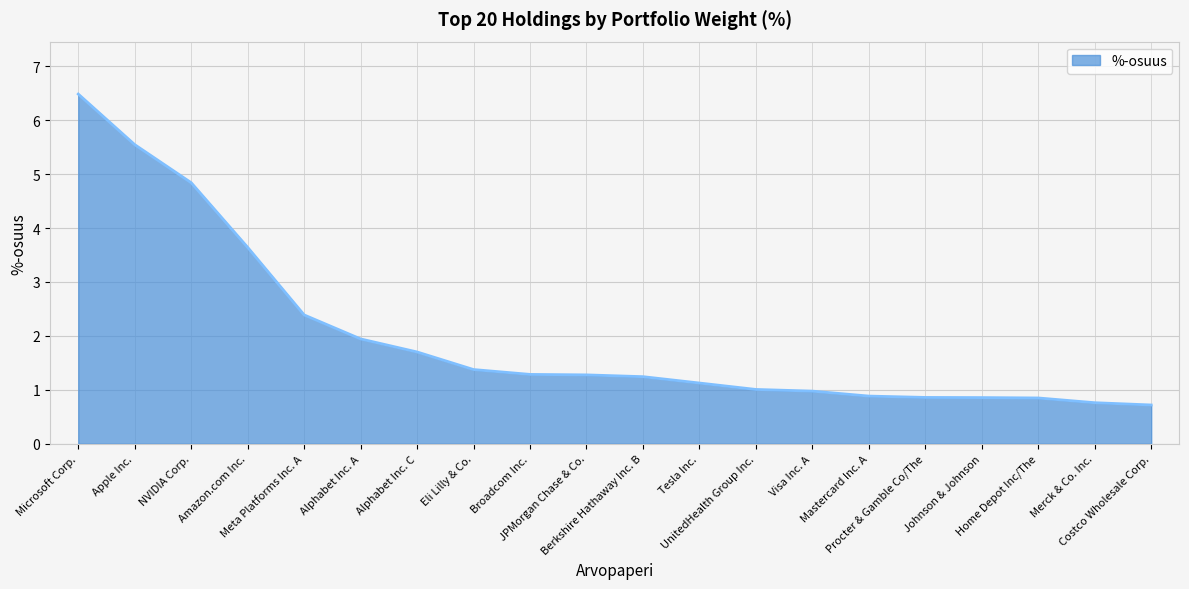

What is the minimum value shown in the chart?

0.7